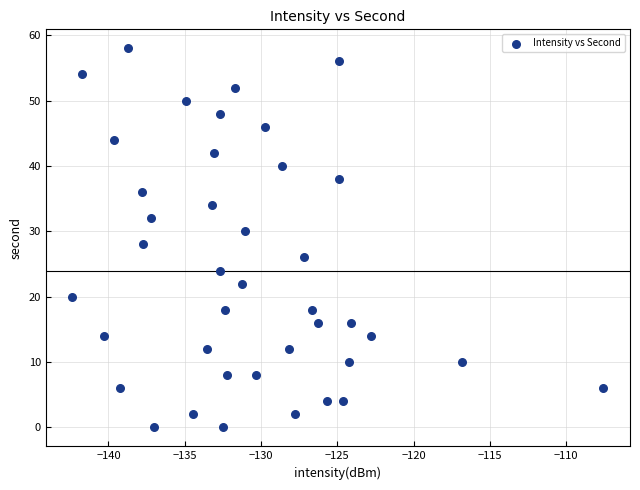

Count the number of points in this scatter plot.

40